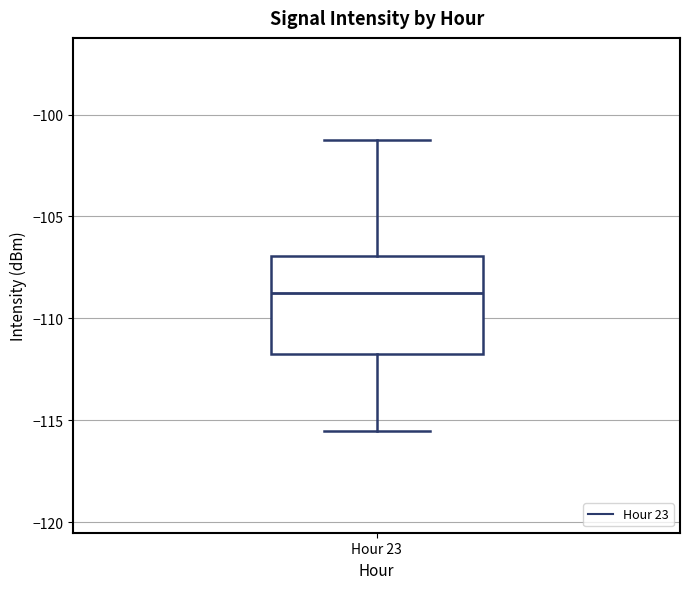

Where is the lower edge of the box for Hour 23 on the y-axis? The values are not printed on the chart, so give them approximately, as read against the axis.

-111.5